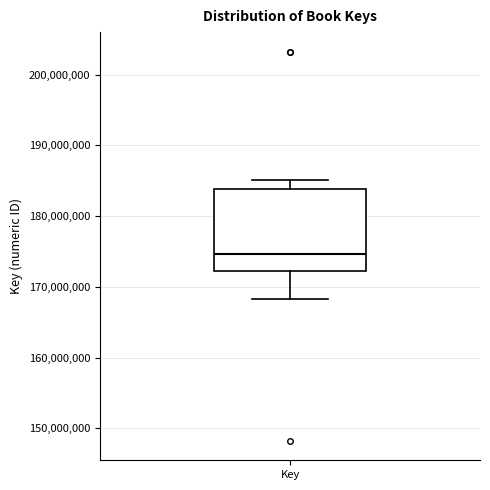

Transcribe this box plot: give where the median line is, the range the box spans, and where the two whiskers end, as read against the y-axis. The values are not printed on the chart, so give them approximately, as read against the axis.

median 175000000, box 172000000 to 184000000, whiskers 168000000 to 185000000